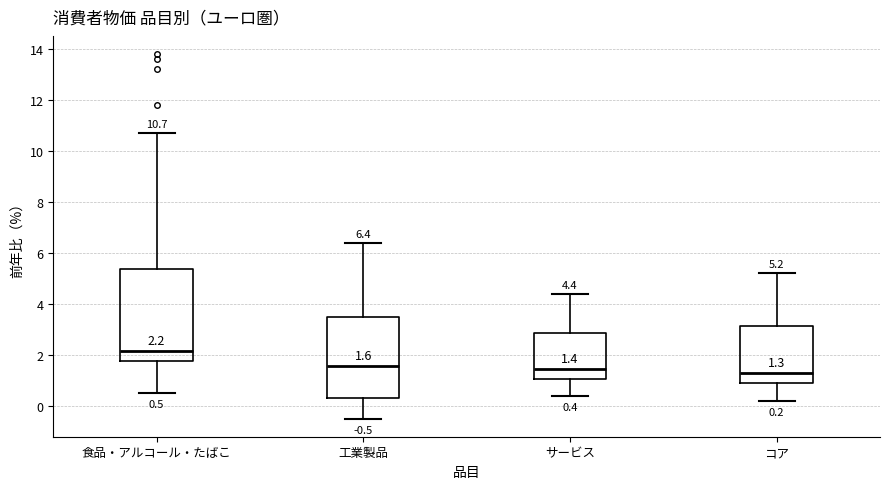

Which box's median line is the highest?

食品・アルコール・たばこ